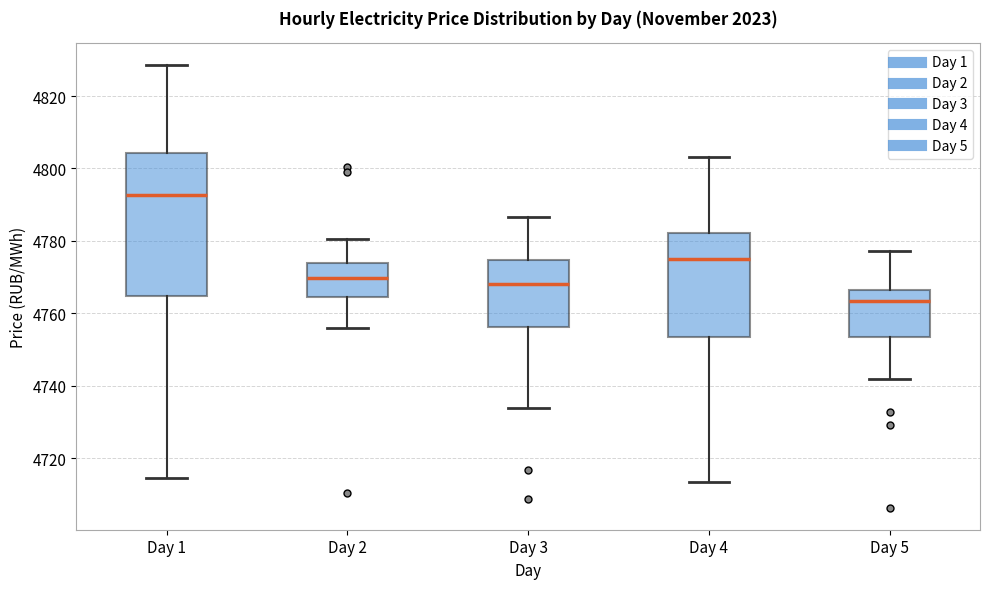

Where does the median line of the box for Day 3 sit on the y-axis? The values are not printed on the chart, so give them approximately, as read against the axis.

4768